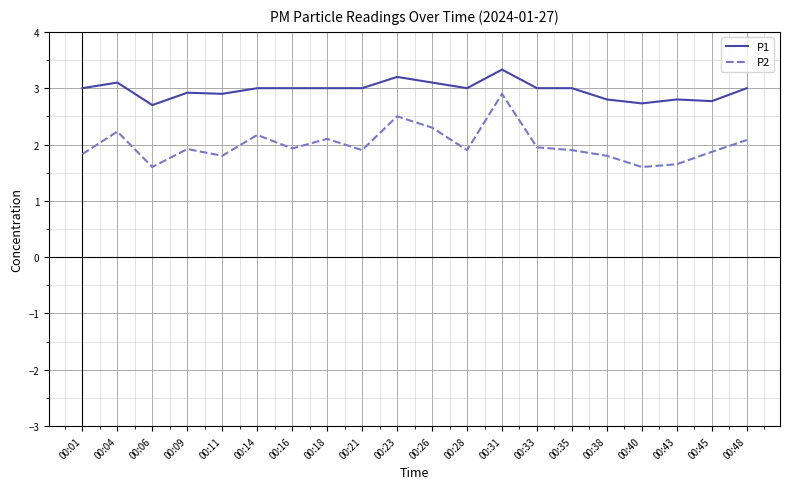

List the series in order of their overall mean, highest first.

P1, P2